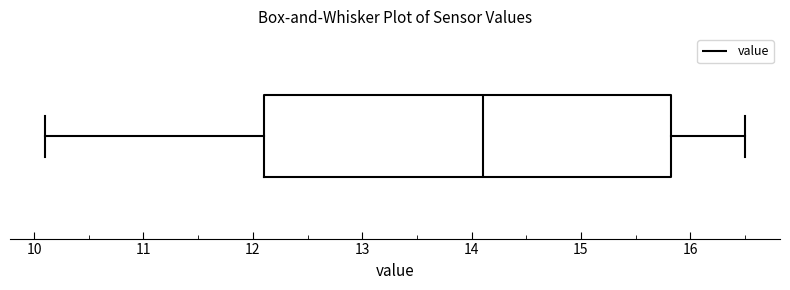

Transcribe this box plot: give where the median line is, the range the box spans, and where the two whiskers end, as read against the x-axis. The values are not printed on the chart, so give them approximately, as read against the axis.

median 14.1, box 12.1 to 15.8, whiskers 10.1 to 16.5